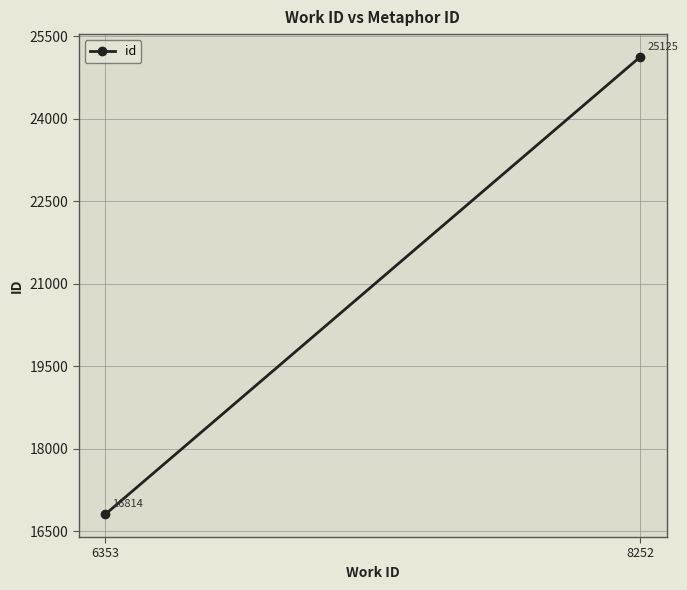

The chart shows a value of 16814 at 6353. True or false?

True